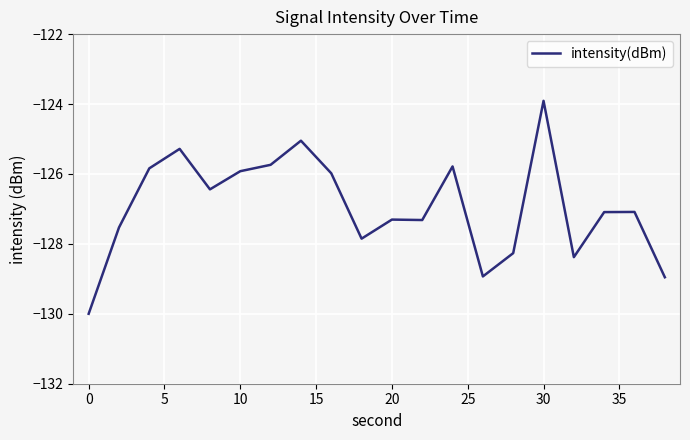

What is the greatest value displayed?

-123.9